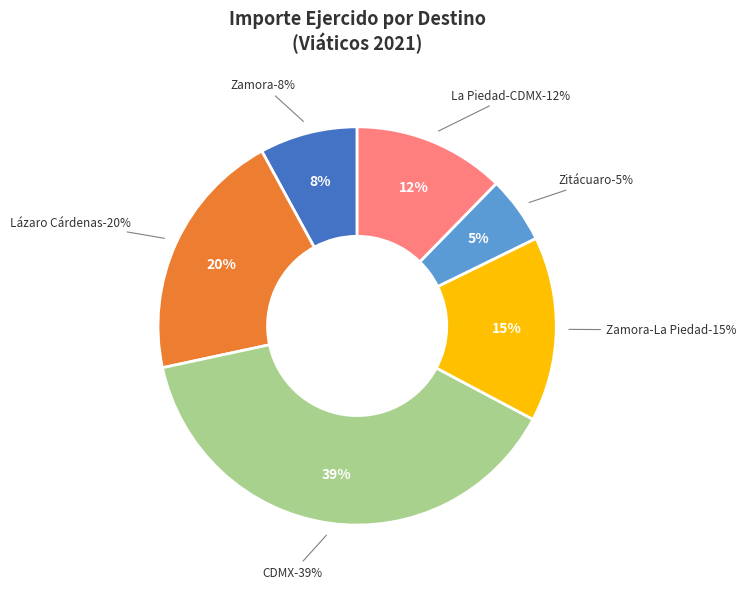

Is it true that González Calderón (Zamora-La Piedad) is 13% of the pie?

False